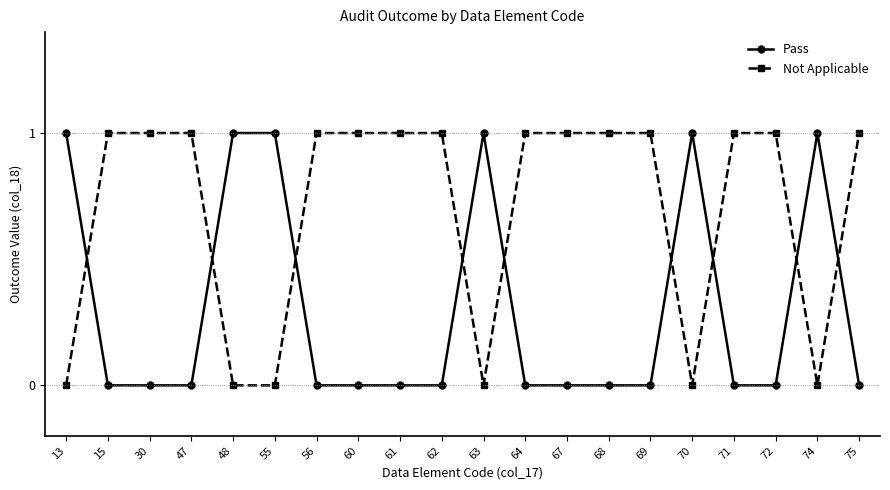

Between which two adjacent categories do Not Applicable and Pass first intersect?

13 and 15